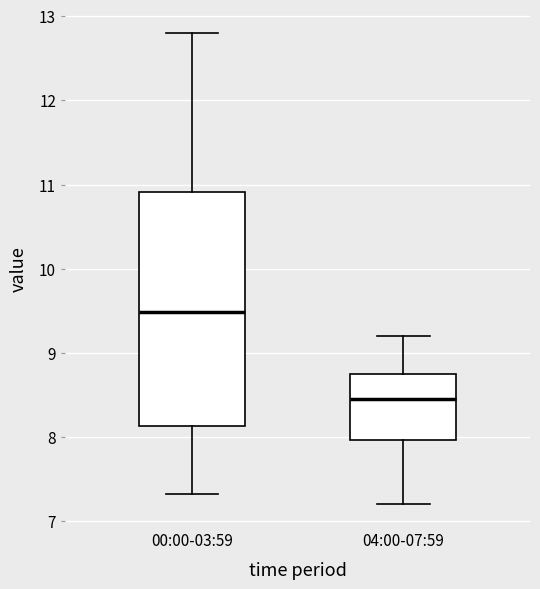

Where is the upper edge of the box for 04:00-07:59 on the y-axis? The values are not printed on the chart, so give them approximately, as read against the axis.

8.7